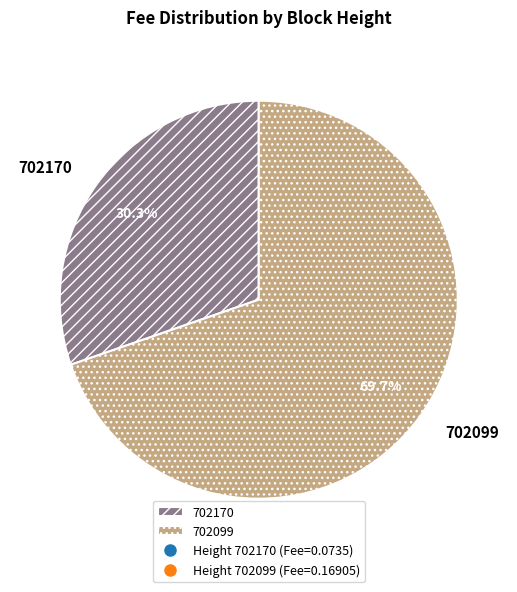

To the nearest percent, what percentage of the pie is 702099?

70%